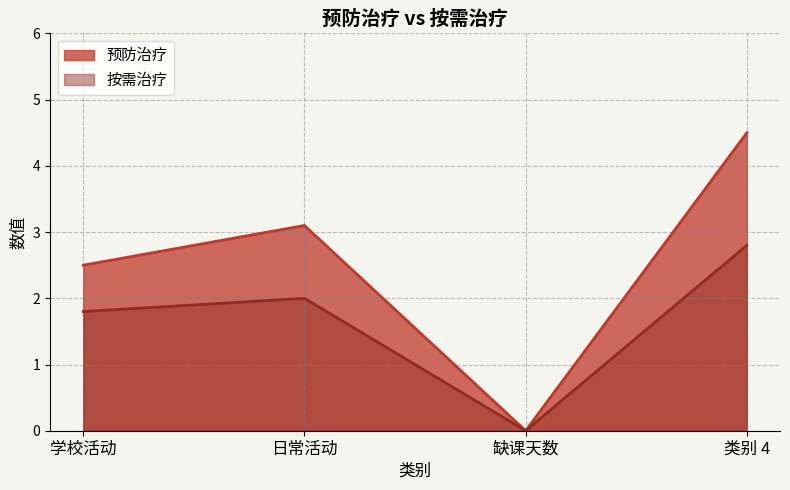

Does the chart display data point markers on the line(s)?

No